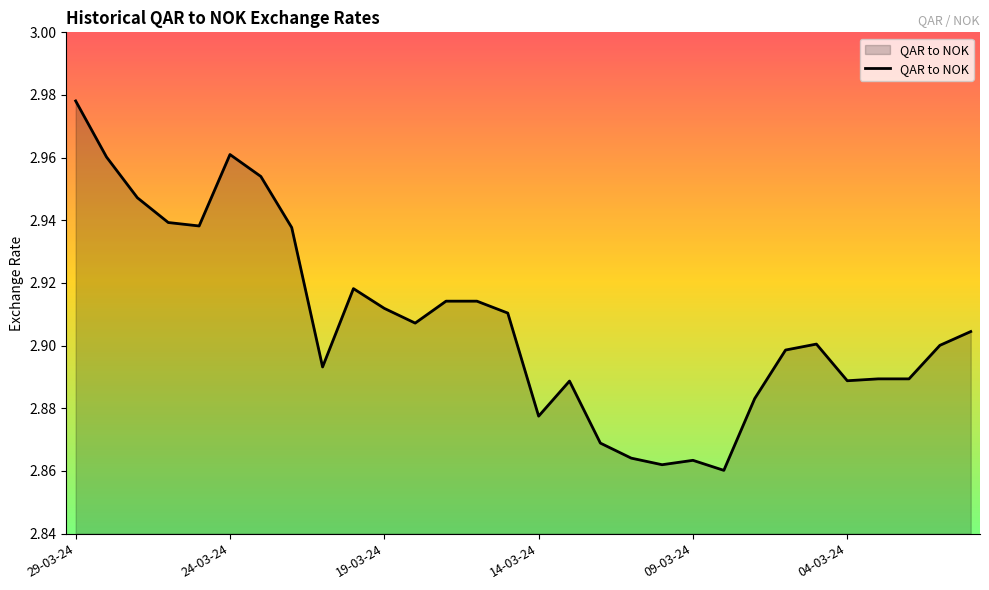

How many lines are shown in the chart?

1